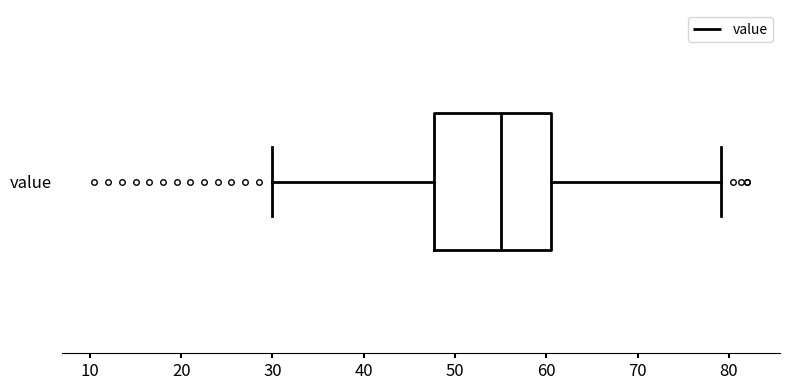

Where does the left whisker of the box for value end on the x-axis? The values are not printed on the chart, so give them approximately, as read against the axis.

30